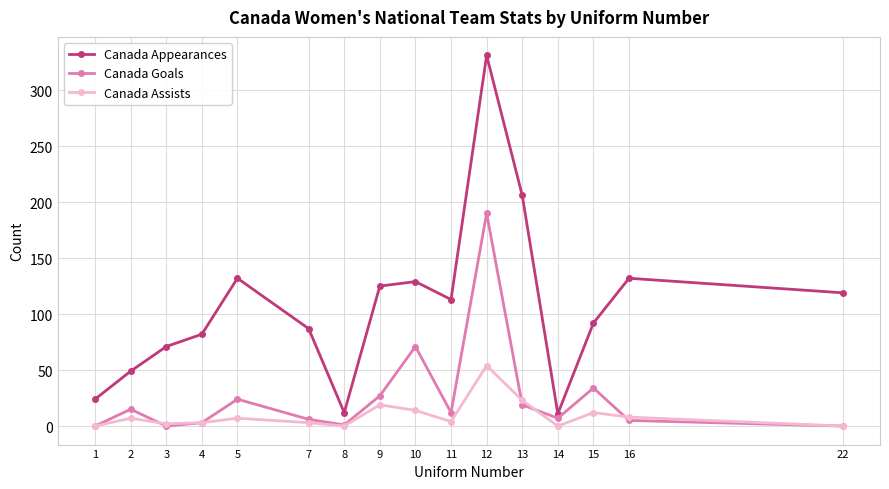

Is it true that Canada Appearances equals 82 at 4?

True